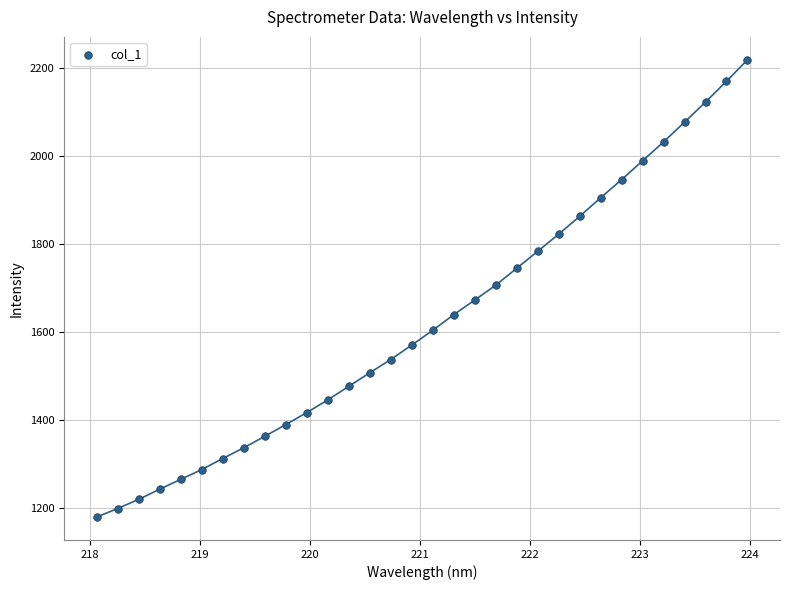

What is the range of X values (max minus min)?

5.9